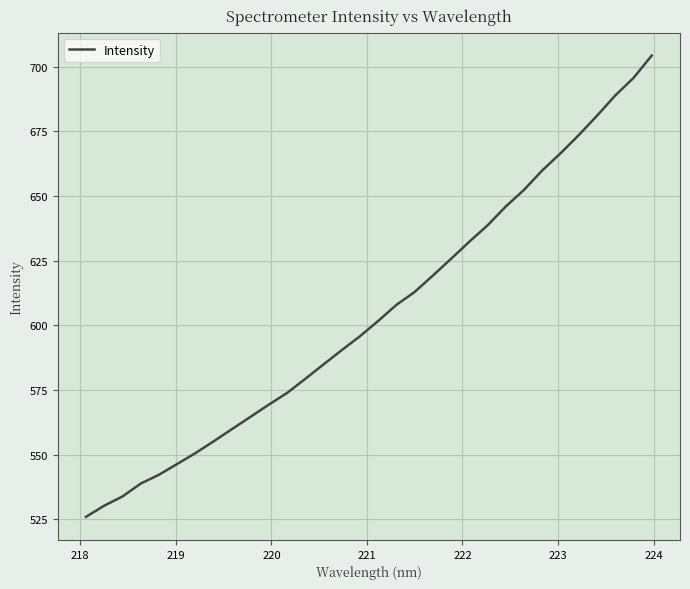

Reading left to right, what are all the values shown in this chart?

525.9	530.2	533.8	538.8	542.2	546.4	550.6	555.2	559.9	564.5	569.2	573.8	579.2	584.8	590.3	595.7	601.6	607.9	612.9	619.2	625.7	632.3	638.6	645.9	652.4	659.9	666.5	673.5	681.0	688.8	695.6	704.2